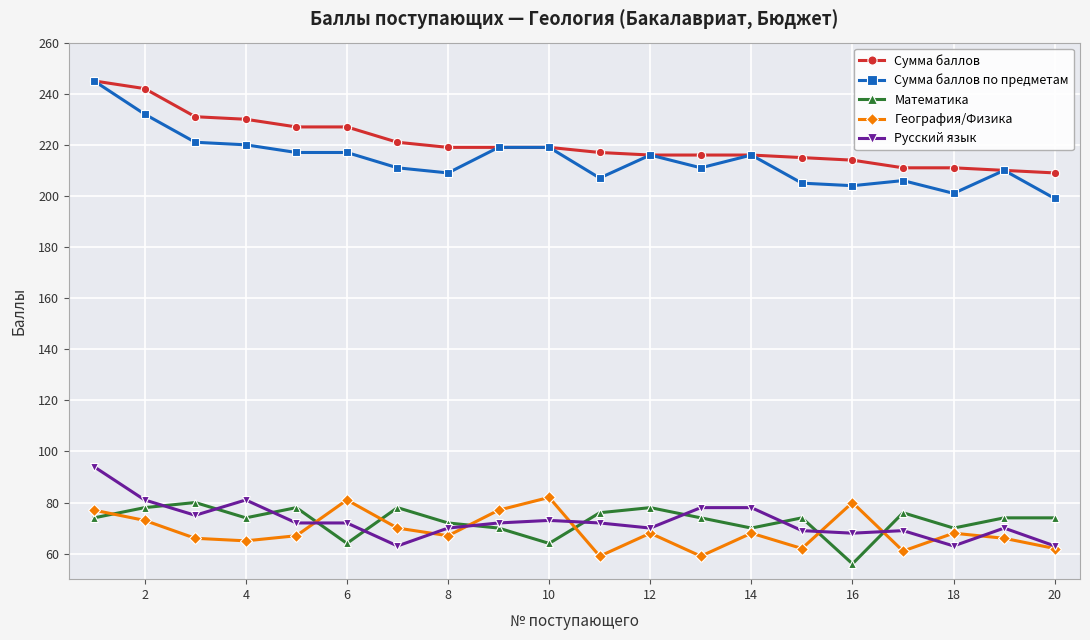

What is the highest value of the Сумма баллов series?

245